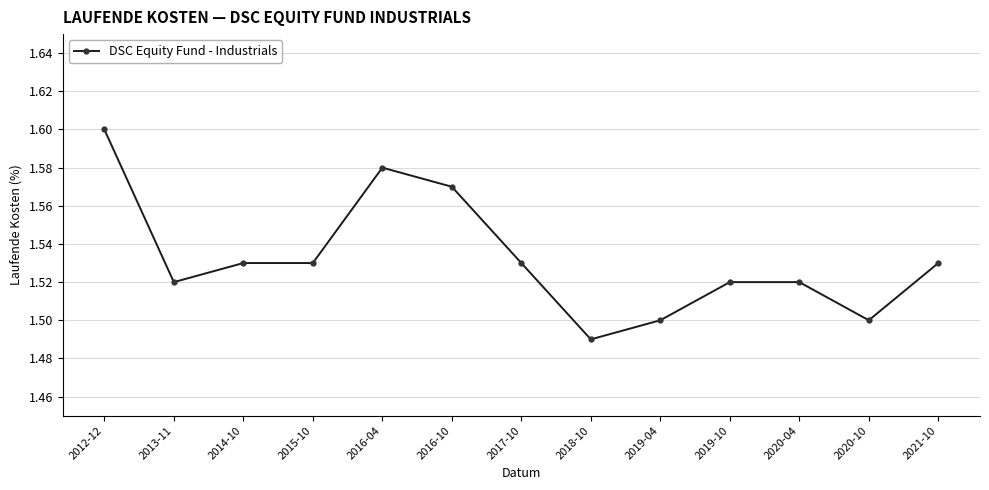

Approximately how many times larger is the value at 2016-04 compared to 2018-10?

1.1